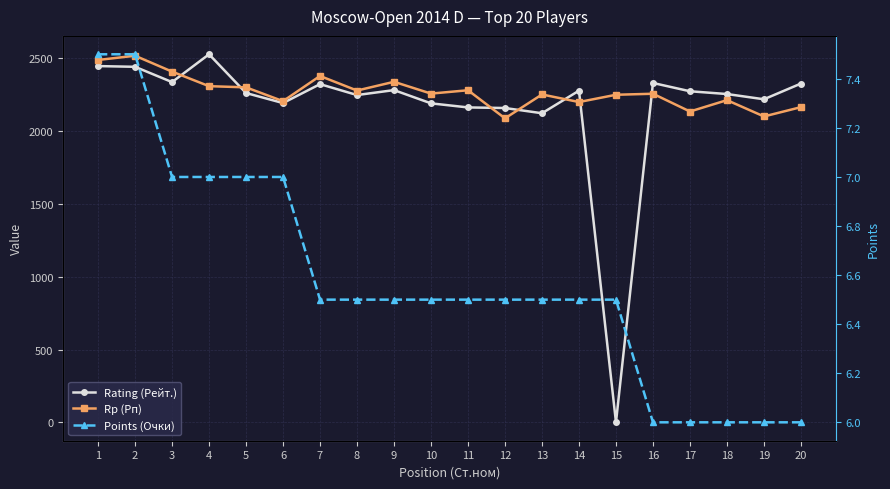

What is the spread (max minus min) of values at 9?

2332.5